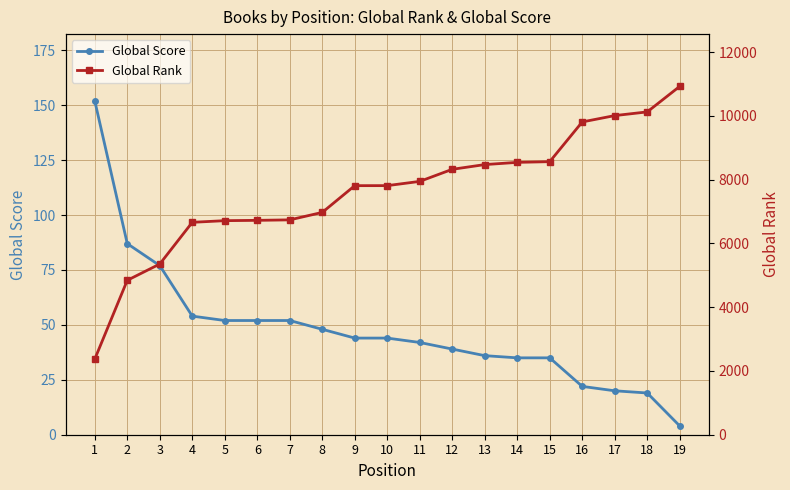

Which series has the largest total across all categories?

Global Rank